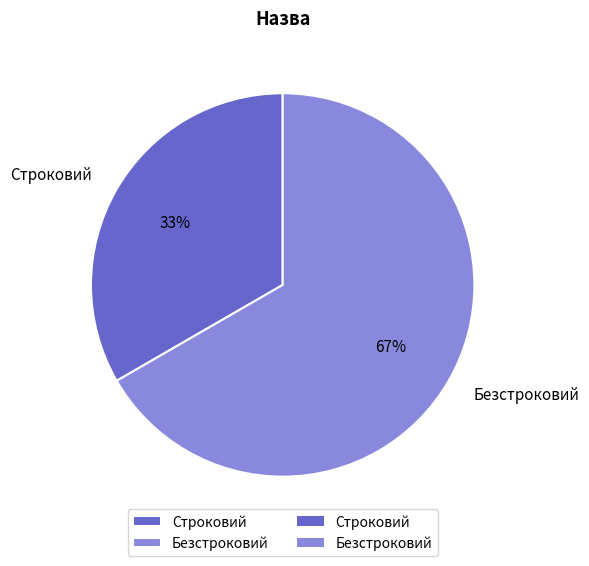

Rank the categories by value from highest to lowest.

Безстроковий, Строковий